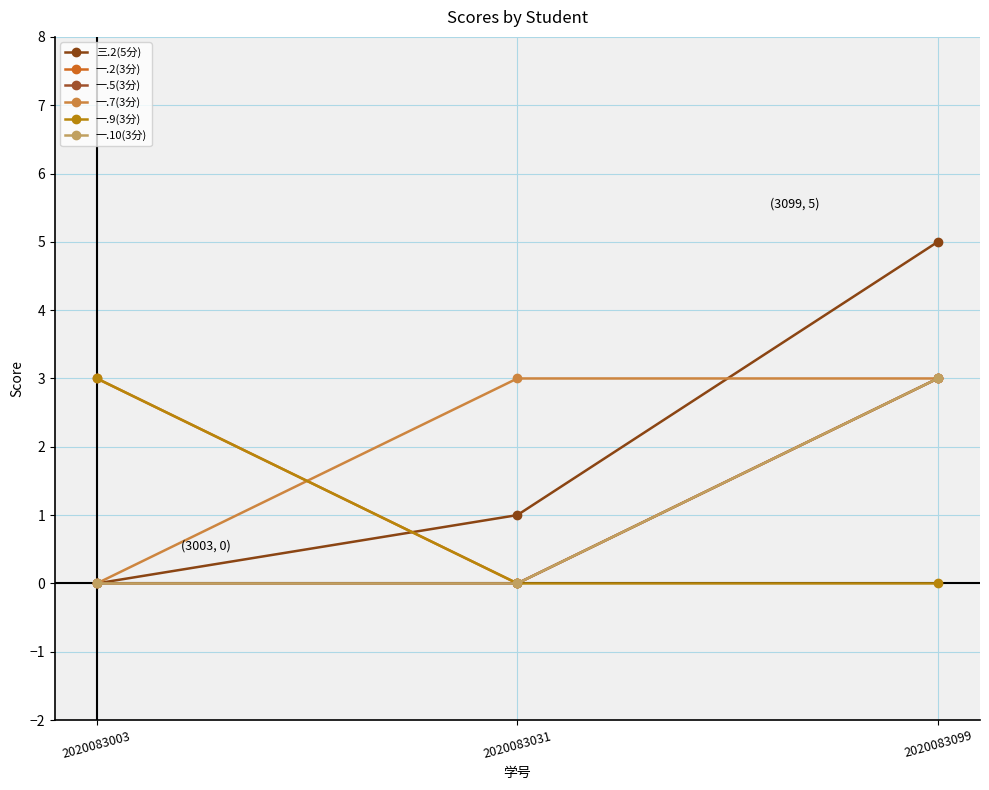

The value of 一.10(3分) at 2020083003 is 0. True or false?

True